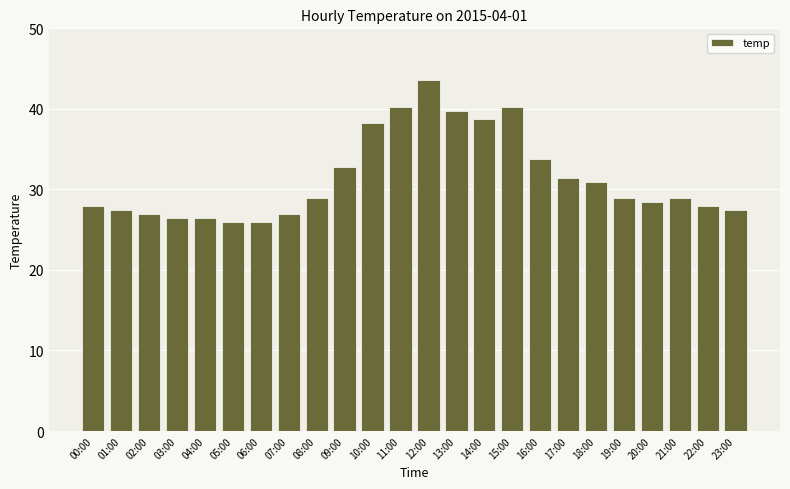

What is the smallest value displayed?

26.0